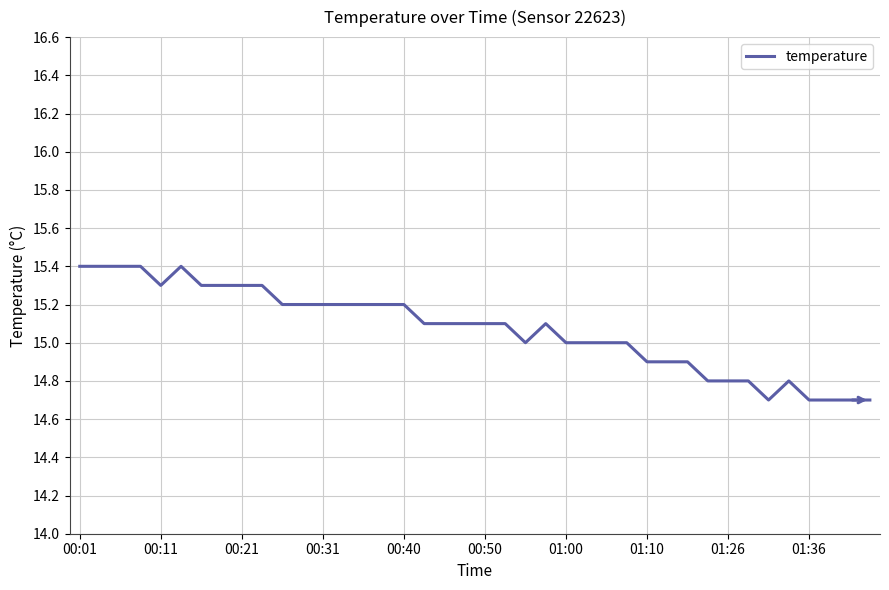

How many lines are shown in the chart?

1